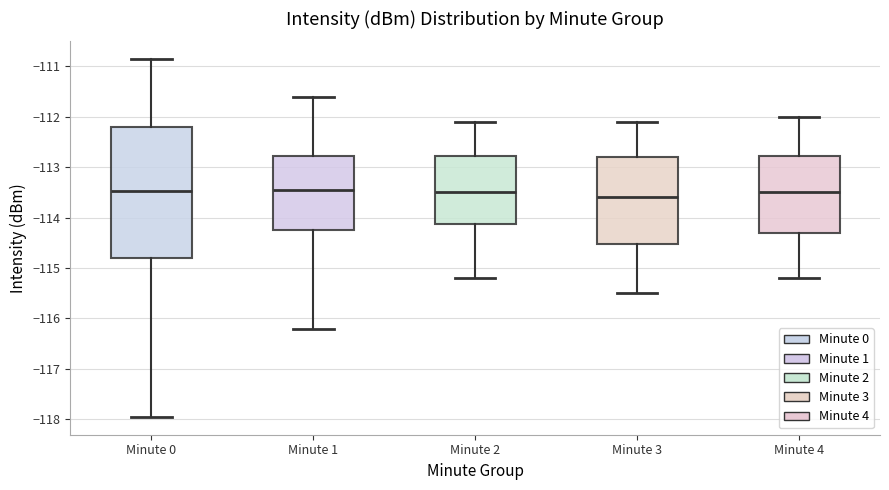

Reading left to right, transcribe this box plot: for each box, give where its median line is, the range the box spans, and where its two whiskers end, as read against the y-axis. The values are not printed on the chart, so give them approximately, as read against the axis.

Minute 0: median -113.5, box -114.8 to -112.2, whiskers -117.9 to -110.9
Minute 1: median -113.4, box -114.2 to -112.8, whiskers -116.2 to -111.6
Minute 2: median -113.5, box -114.1 to -112.8, whiskers -115.2 to -112.1
Minute 3: median -113.6, box -114.5 to -112.8, whiskers -115.5 to -112.1
Minute 4: median -113.5, box -114.3 to -112.8, whiskers -115.2 to -112.0